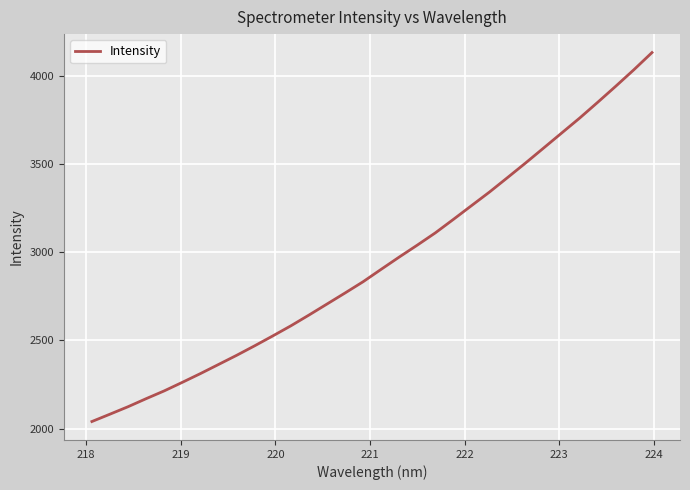

What is the minimum value shown in the chart?

2040.8